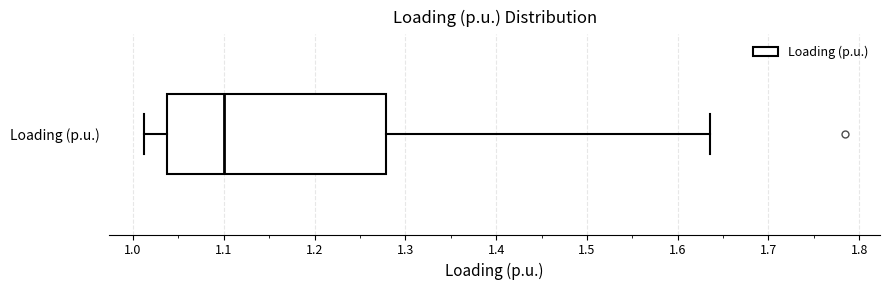

Where does the right whisker of the box for Loading (p.u.) end on the x-axis? The values are not printed on the chart, so give them approximately, as read against the axis.

1.64